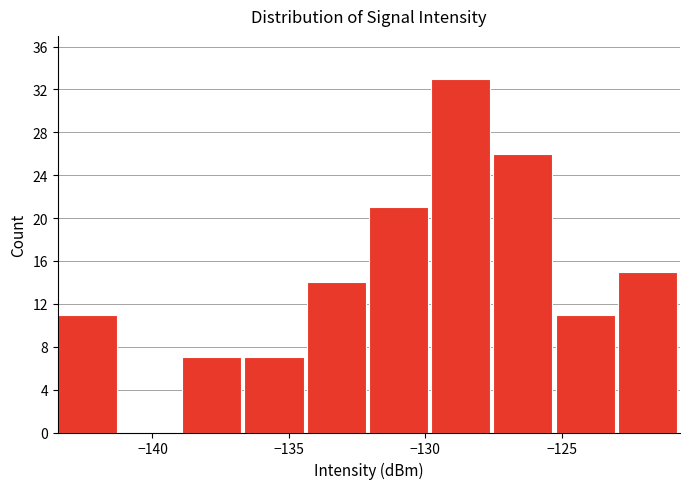

Reading left to right, list every bar in this chart as the range it spans on the x-axis followed by its height. Neither the bar edges nor the heights are printed on the chart, so give them approximately, as read against the axes.

-143.5 to -141.0: 11
-141.0 to -139.0: 0
-139.0 to -136.5: 7
-136.5 to -134.5: 7
-134.5 to -132.0: 14
-132.0 to -130.0: 21
-130.0 to -127.5: 33
-127.5 to -125.0: 26
-125.0 to -123.0: 11
-123.0 to -120.5: 15